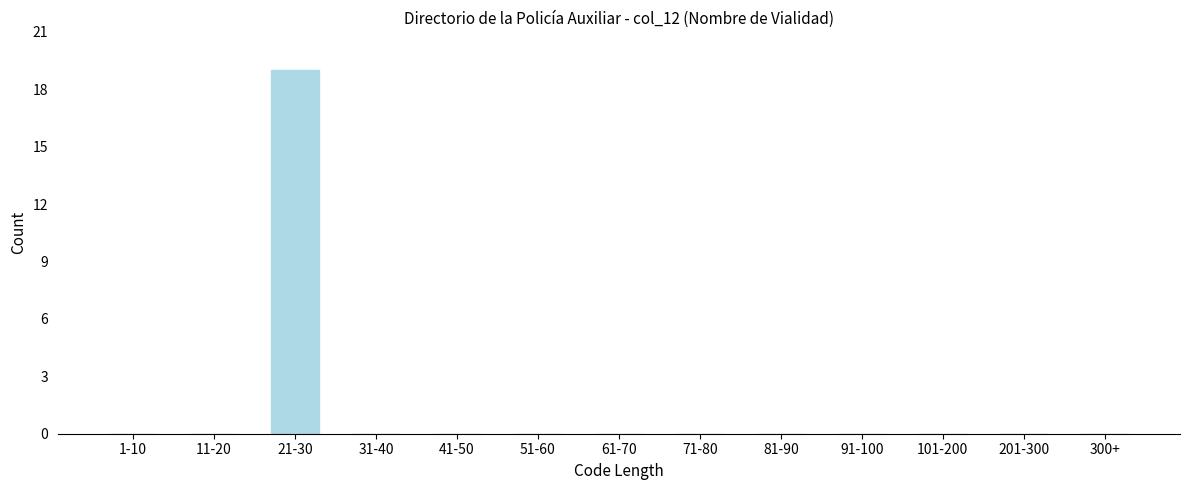

True or false: the data shows 13 at 41-50.

False